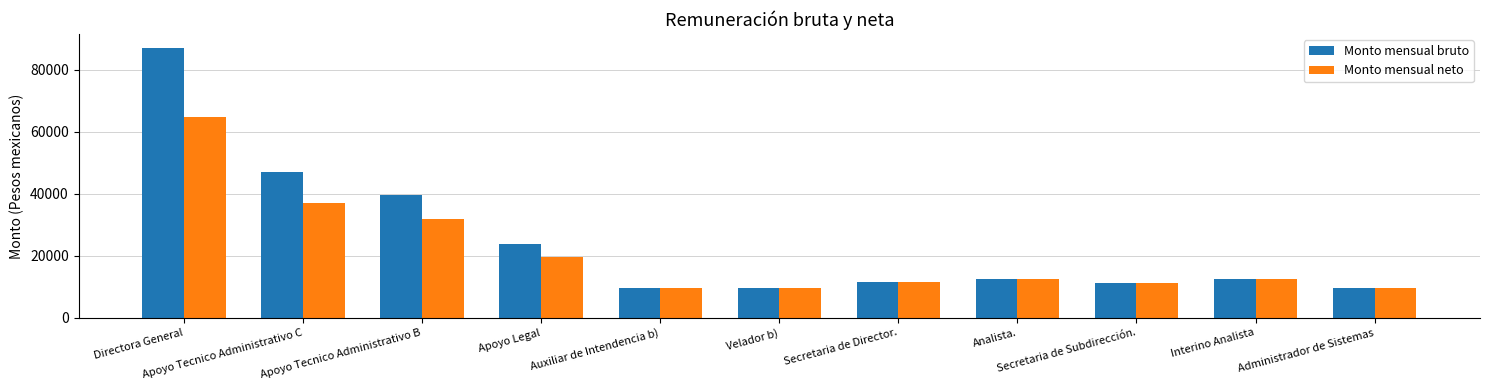

Rank the series by their maximum value, from highest to lowest.

Monto mensual bruto, Monto mensual neto